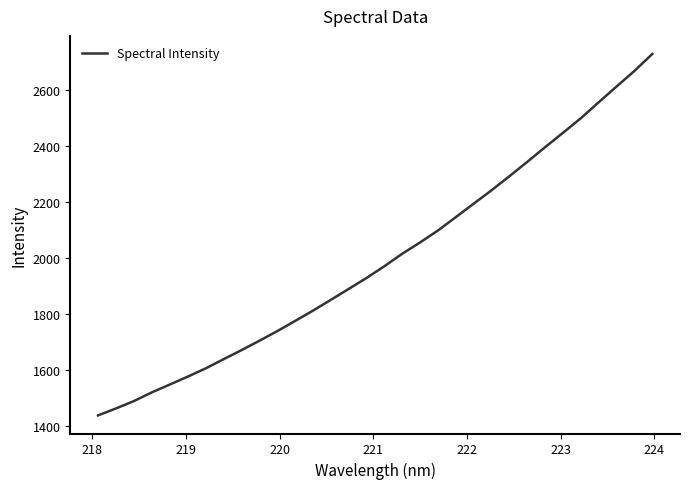

What is the greatest value displayed?

2730.5